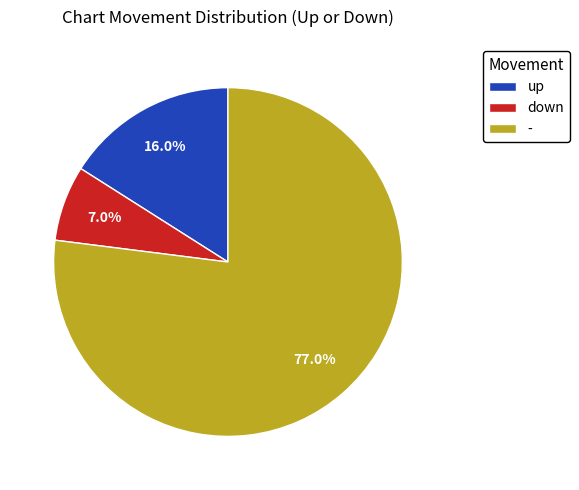

True or false: up accounts for 16% of the total.

True